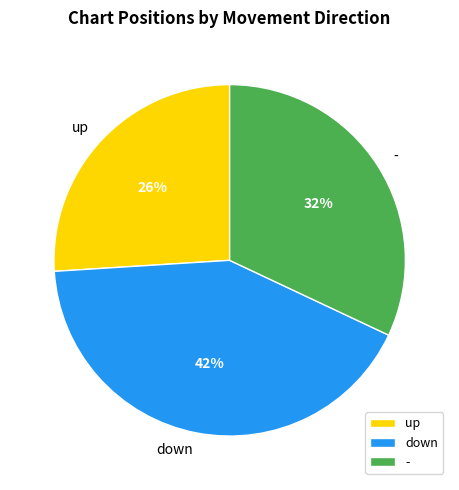

Is it true that - is 26% of the pie?

False